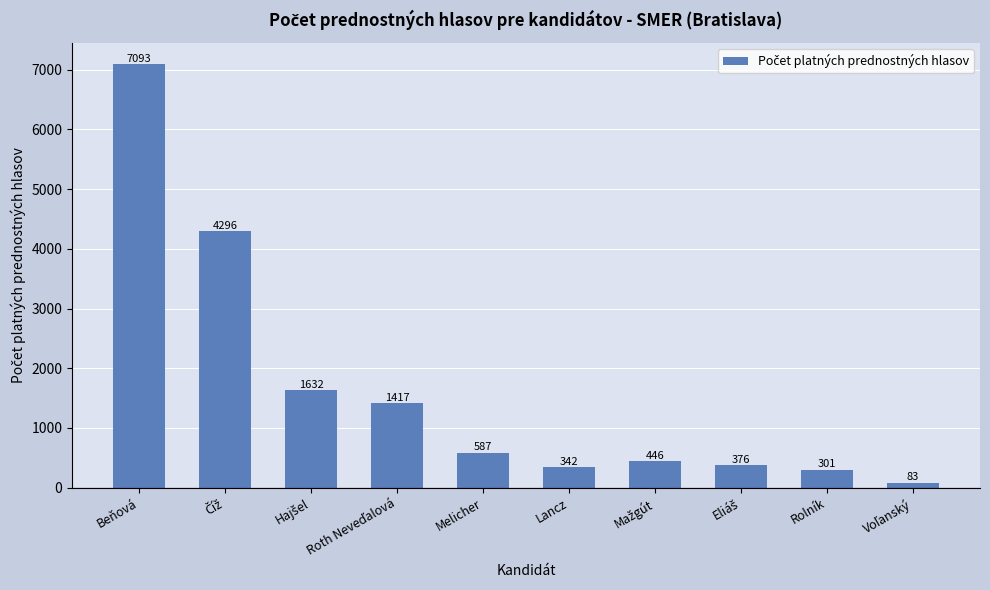

How many series are shown in this chart?

1